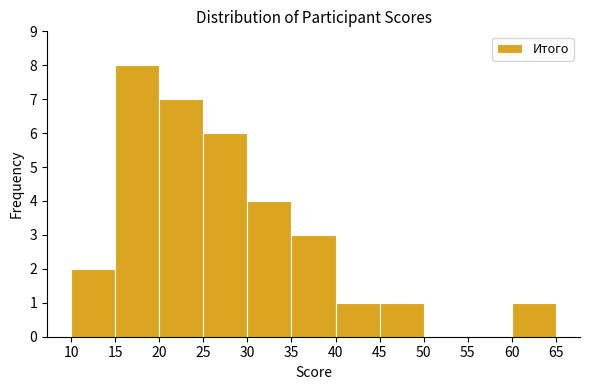

Over which range of the x-axis is the bar tallest?

15 to 20